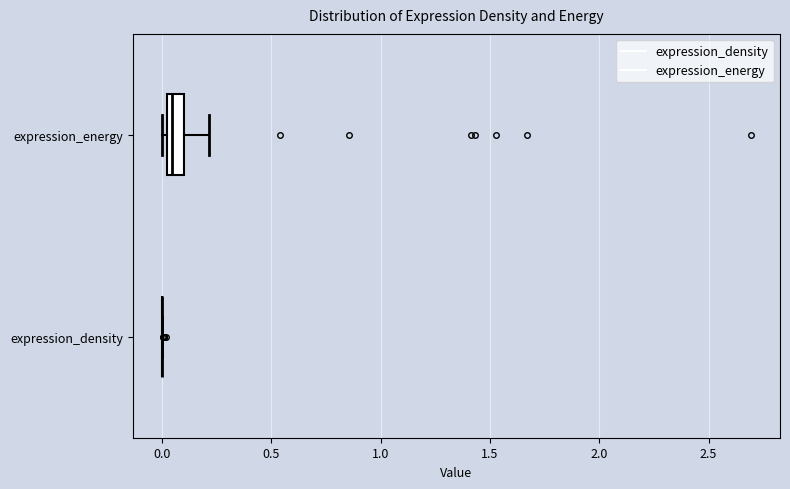

Reading bottom to top, read every box against the x-axis: the position of its median line, the range the box covers, and the ends of its whiskers. The values are not printed on the chart, so give them approximately, as read against the axis.

expression_density: box collapsed to a line at 0.00, whiskers 0.00 to 0.00
expression_energy: median 0.05, box 0.00 to 0.10, whiskers 0.00 (just left of the box's left edge) to 0.20